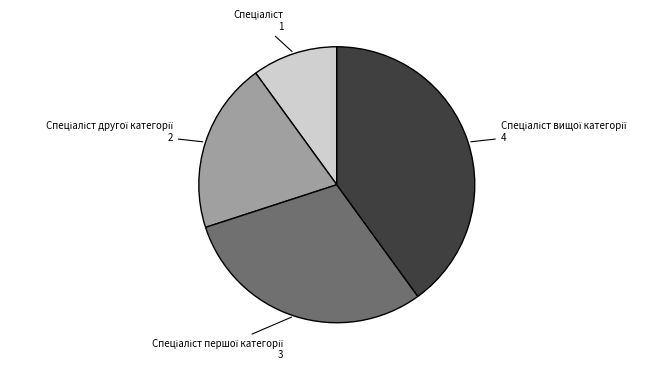

Does any single category account for the majority?

No